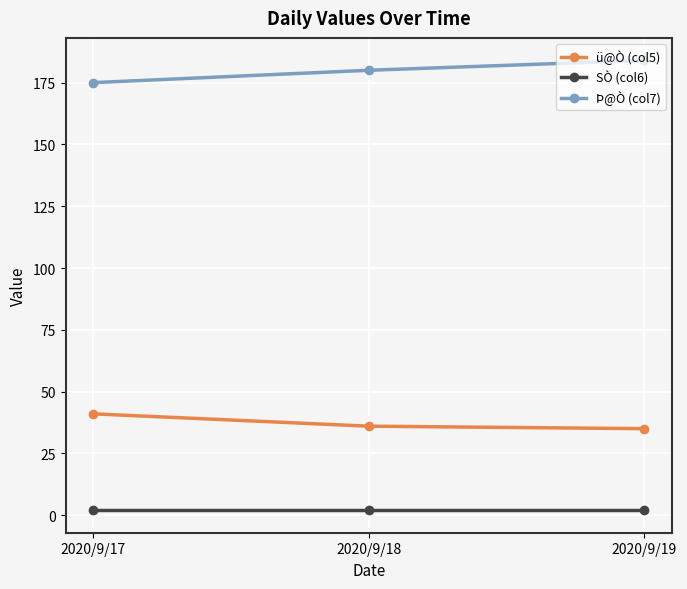

What are all the series names shown in the legend?

ü@Ò (col5), SÒ (col6), Þ@Ò (col7)